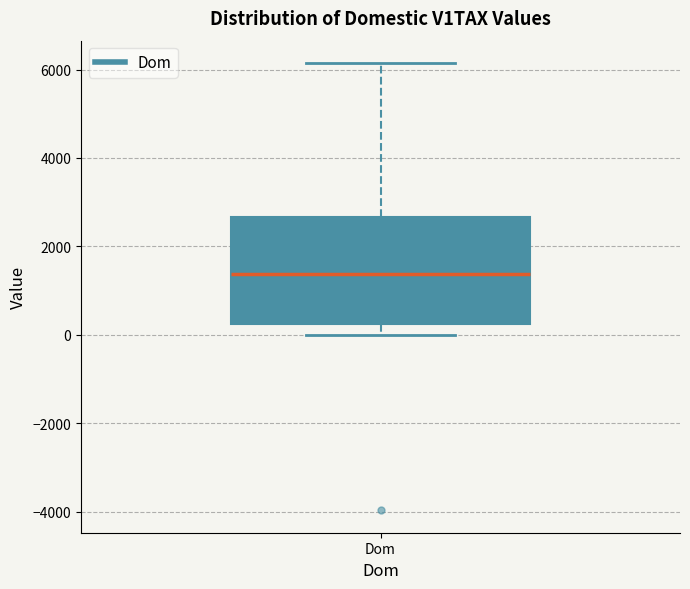

Transcribe this box plot: give where the median line is, the range the box spans, and where the two whiskers end, as read against the y-axis. The values are not printed on the chart, so give them approximately, as read against the axis.

median 1400, box 200 to 2600, whiskers 0 to 6200